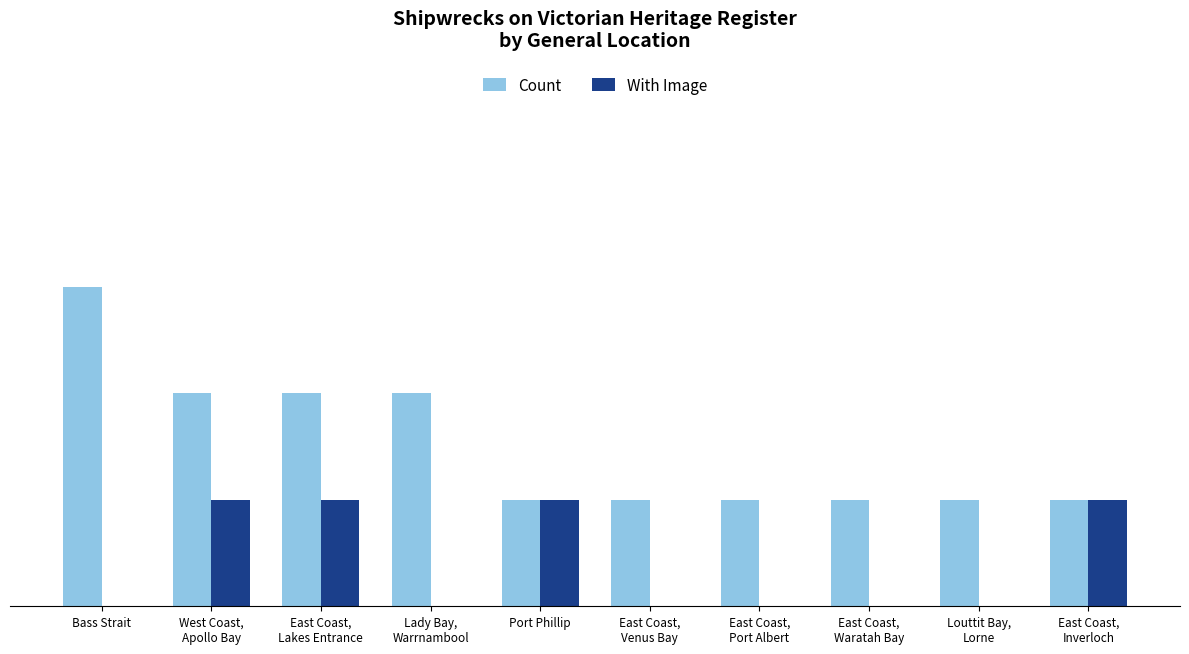

Rank the series by their average value, from lowest to highest.

With Image, Count